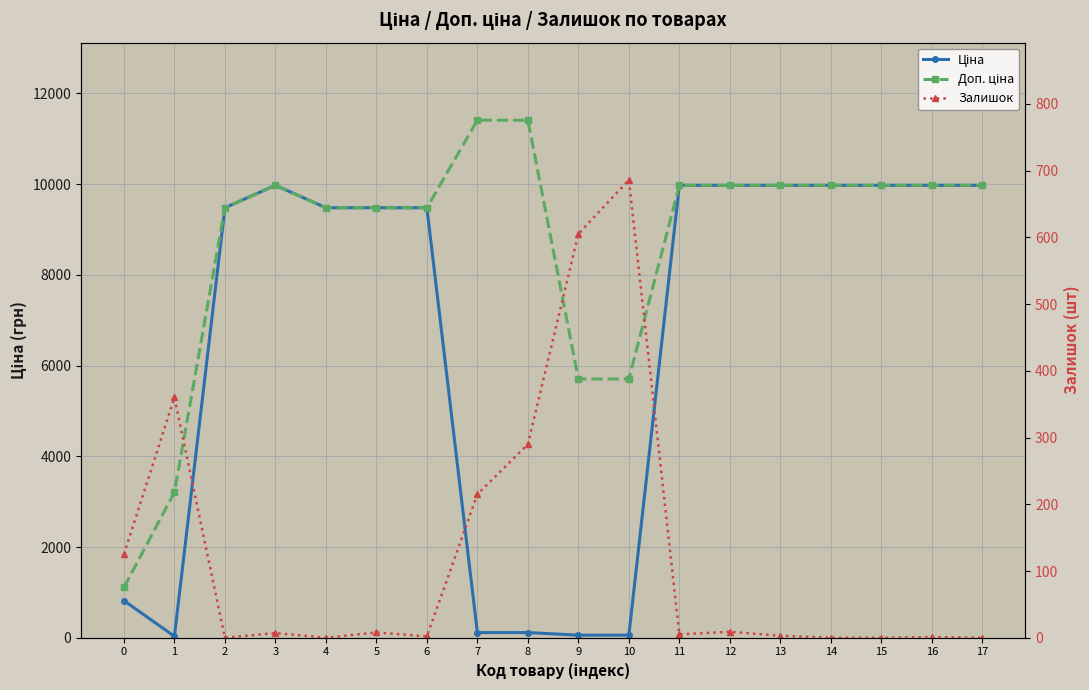

Is this an area chart (filled region under the line)?

No